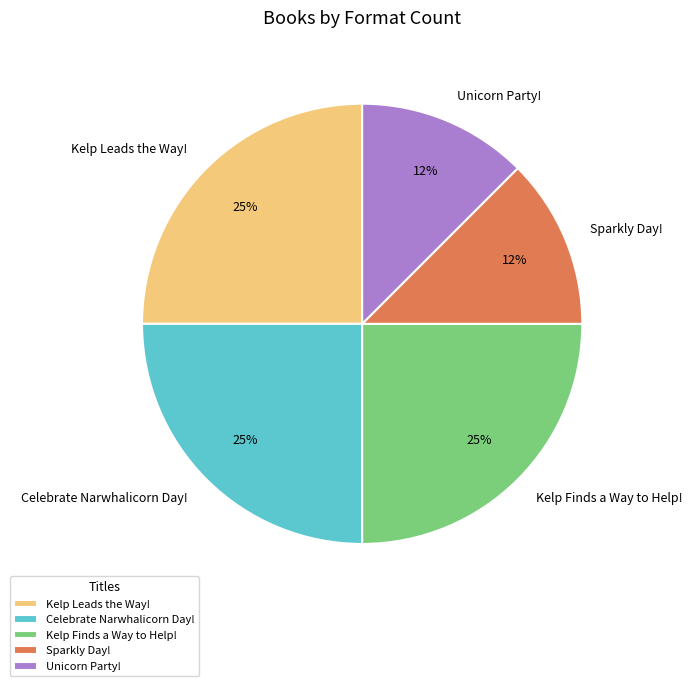

How many slices are in this pie chart?

5